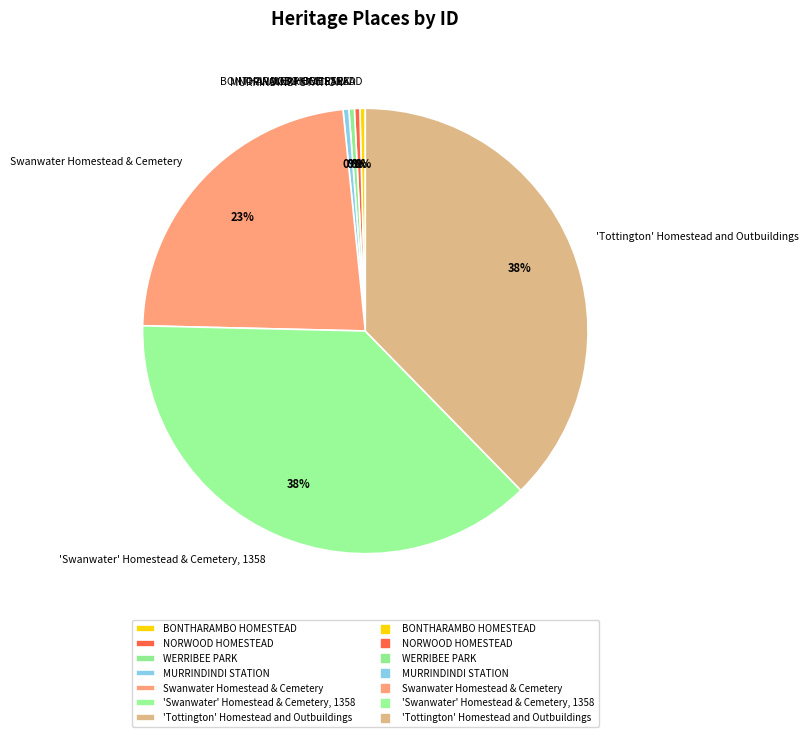

Approximately how many times larger is the value at 'Swanwater' Homestead & Cemetery, 1358 compared to WERRIBEE PARK?

94.3